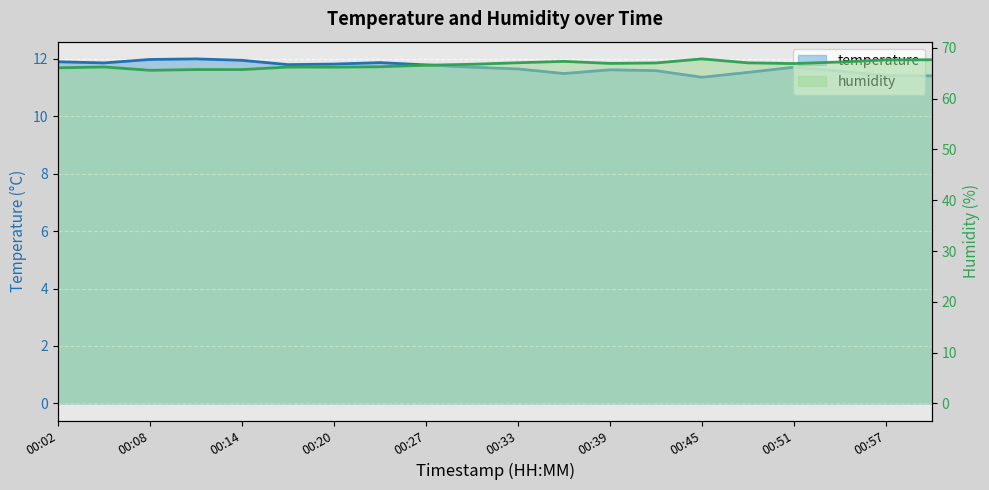

Which category has the lowest value across all series?

00:45